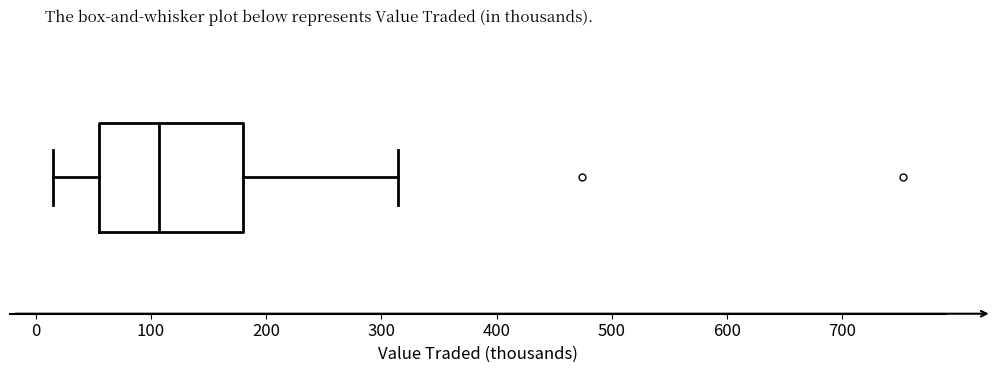

Where does the median line of the box sit on the x-axis? The values are not printed on the chart, so give them approximately, as read against the axis.

110